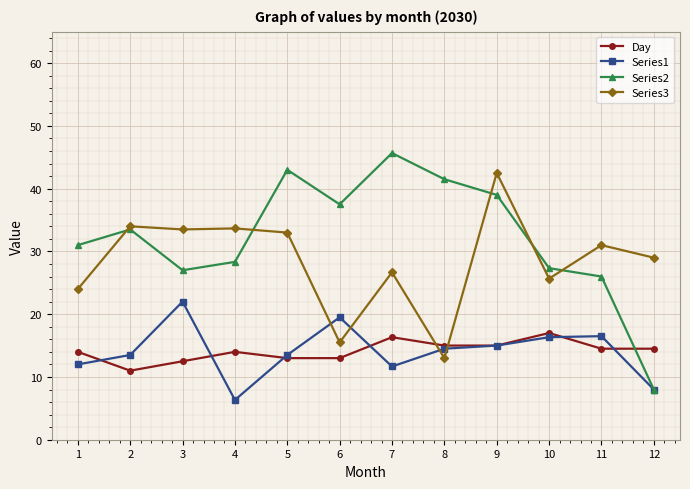

What is the difference between the maximum and minimum values in the Series1 series?

15.7